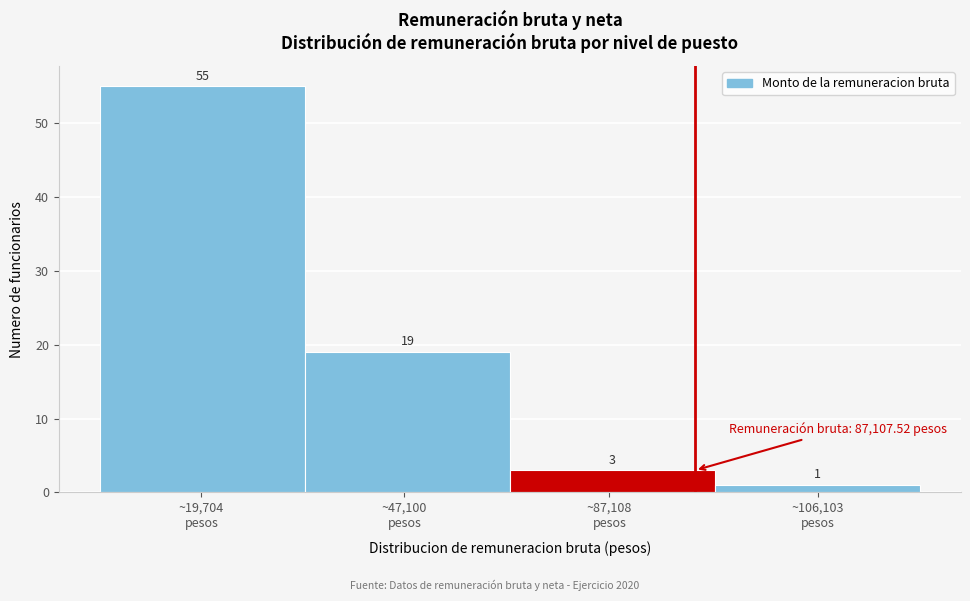

Reading right to left, list all the values displayed in this chart.

1	3	19	55